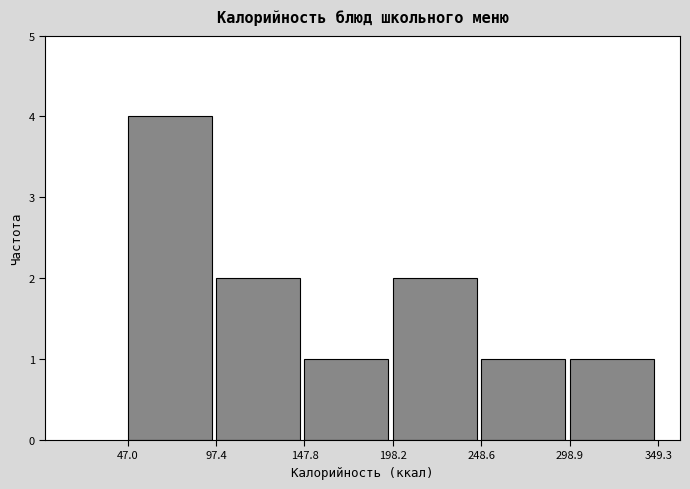

How tall is the bar that spans 47.0 to 97.4 on the x-axis? The values are not printed on the chart, so give them approximately, as read against the axis.

4